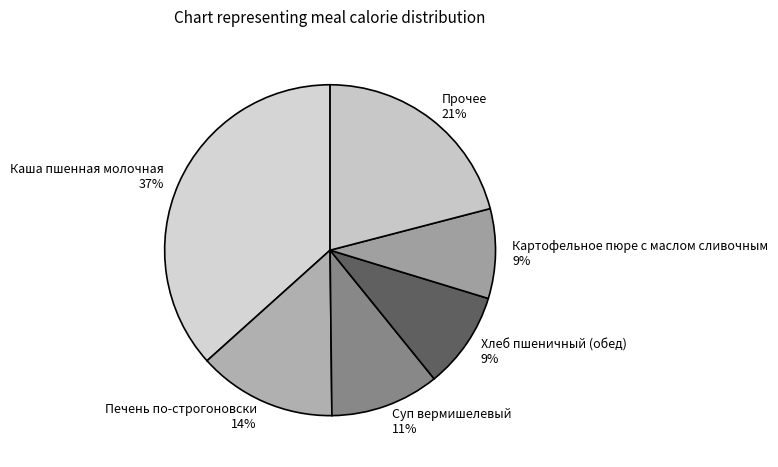

Which category has the biggest portion of the pie?

Каша пшенная молочная 37%